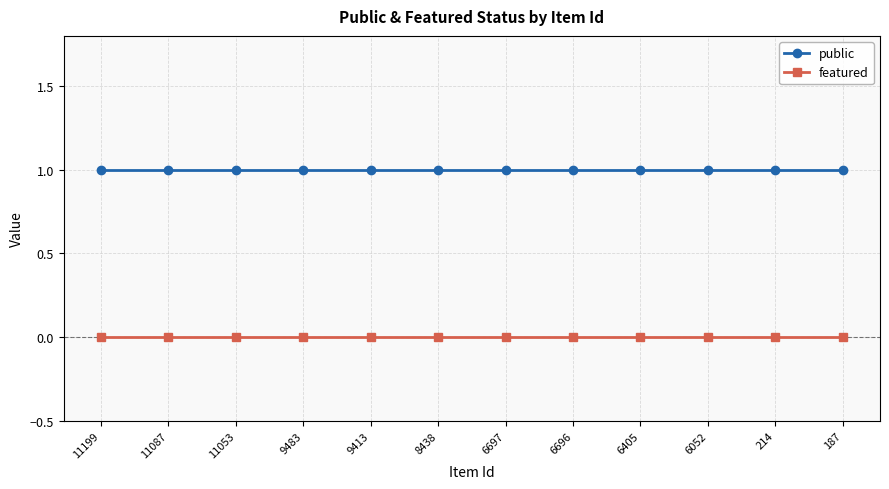

The public series shows 1 at 214. True or false?

True